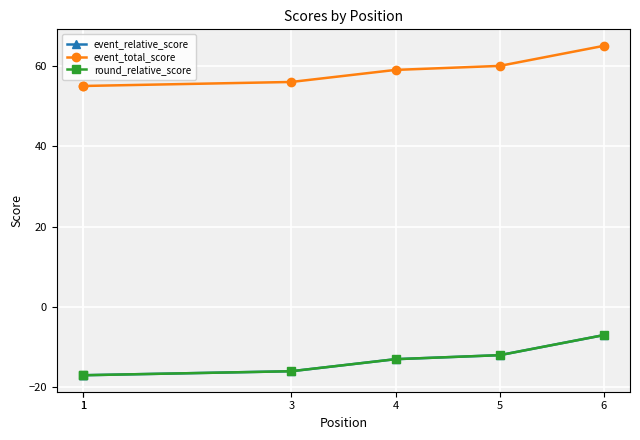

True or false: event_relative_score and event_total_score cross at least once.

False